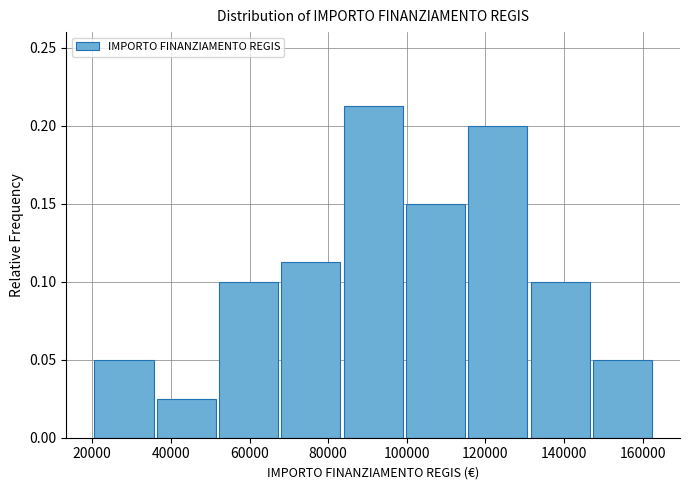

How tall is the bar that spans 100000 to 116000 on the x-axis? Neither the bar edges nor the heights are printed on the chart, so give them approximately, as read against the axes.

0.150